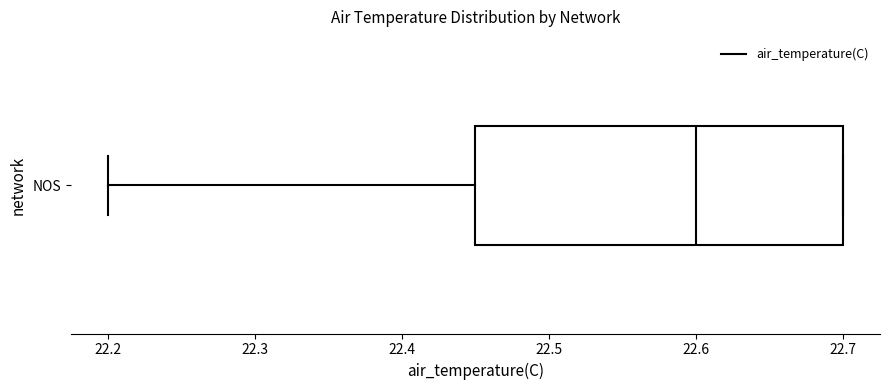

Transcribe this box plot: give where the median line is, the range the box spans, and where the two whiskers end, as read against the x-axis. The values are not printed on the chart, so give them approximately, as read against the axis.

median 22.60, box 22.45 to 22.70, whiskers 22.20 to 22.70